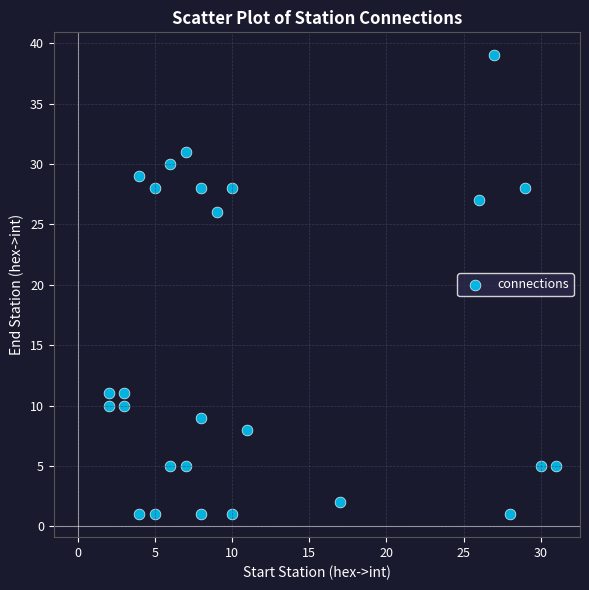

What is the range of X values (max minus min)?

29